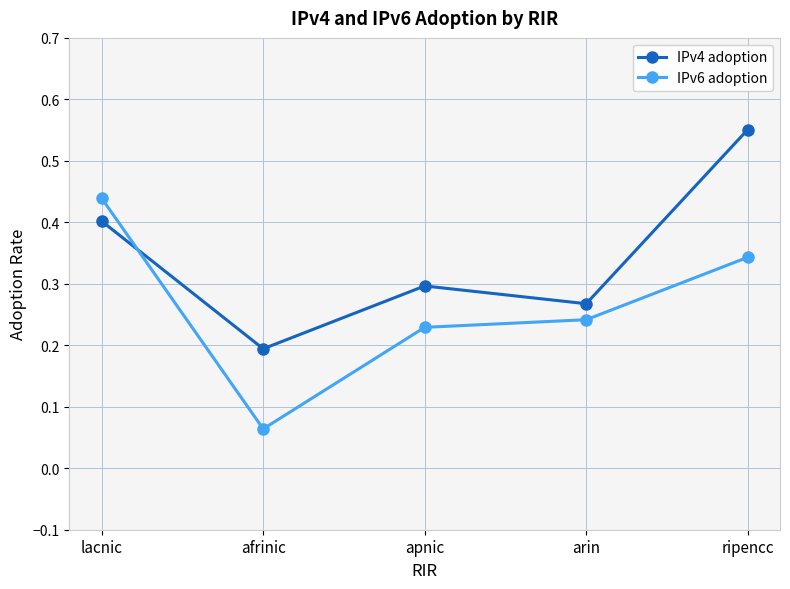

Between arin and ripencc, which series saw the biggest shift?

IPv4 adoption